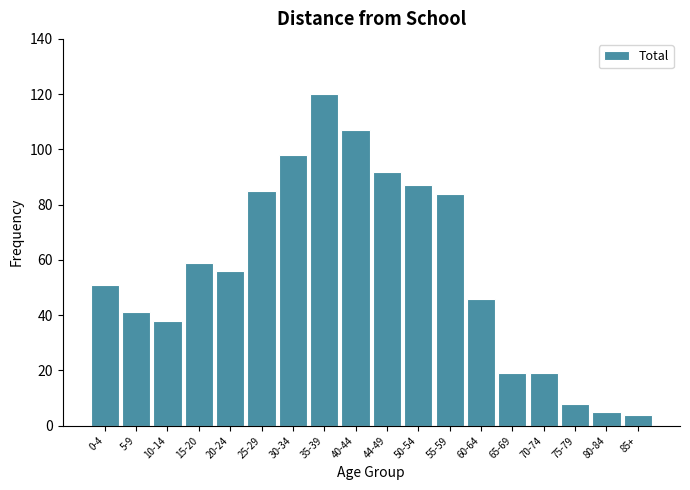

Reading left to right, list all the values displayed in this chart.

51	41	38	59	56	85	98	120	107	92	87	84	46	19	19	8	5	4